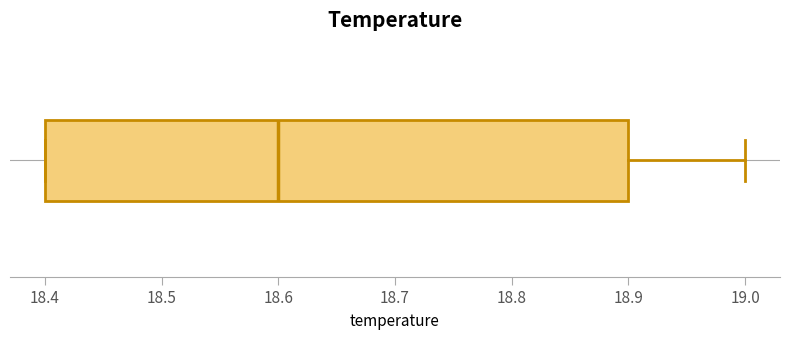

Read this box plot against the x-axis: the position of the median line, the range covered by the box, and the ends of both whiskers. The values are not printed on the chart, so give them approximately, as read against the axis.

median 18.6, box 18.4 to 18.9, whiskers 18.4 to 19.0